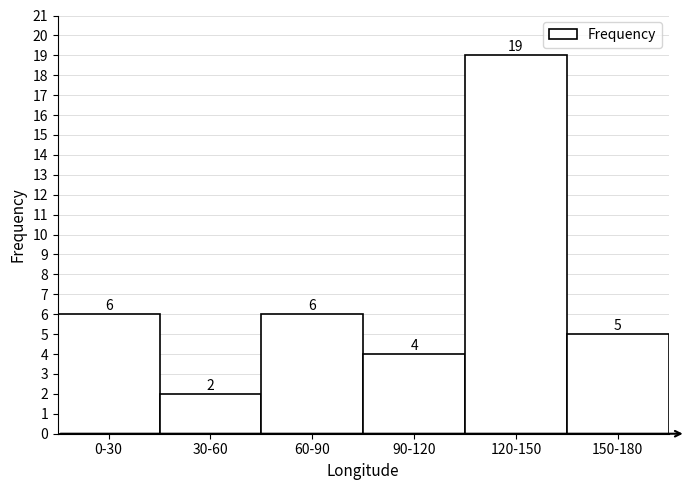

Reading left to right, what are all the values shown in this chart?

6	2	6	4	19	5